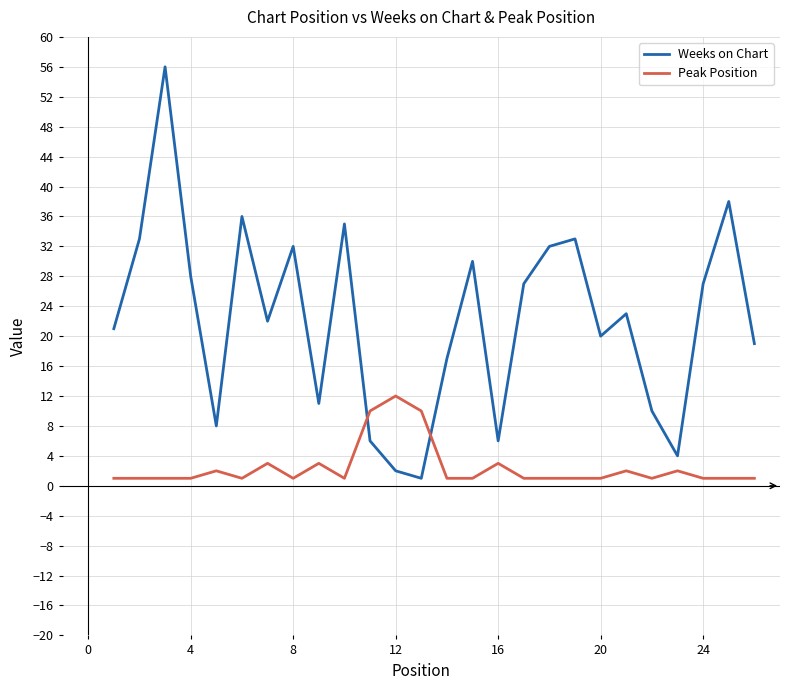

List the series in order of their peak value, highest first.

Weeks on Chart, Peak Position